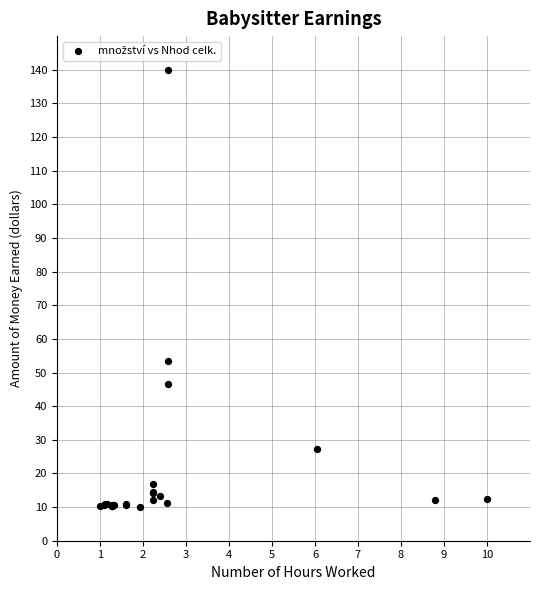

What Y value in the scatter plot is closest to 74?

53.4